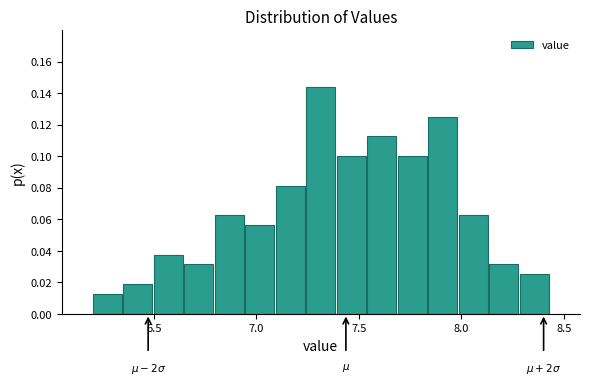

Read against the x-axis, roughly where is the centre of the tallest bar?

7.30